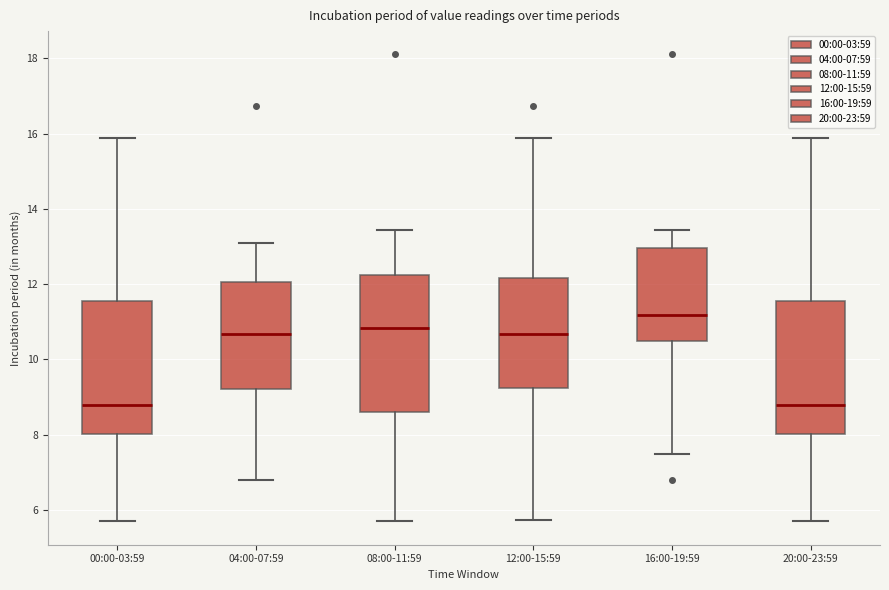

Reading left to right, read every box against the y-axis: the position of its median line, the range the box covers, and the ends of its whiskers. The values are not printed on the chart, so give them approximately, as read against the axis.

00:00-03:59: median 8.8, box 8.0 to 11.6, whiskers 5.8 to 15.8
04:00-07:59: median 10.6, box 9.2 to 12.0, whiskers 6.8 to 13.2
08:00-11:59: median 10.8, box 8.6 to 12.2, whiskers 5.8 to 13.4
12:00-15:59: median 10.6, box 9.2 to 12.2, whiskers 5.8 to 15.8
16:00-19:59: median 11.2, box 10.6 to 13.0, whiskers 7.6 to 13.4
20:00-23:59: median 8.8, box 8.0 to 11.6, whiskers 5.8 to 15.8